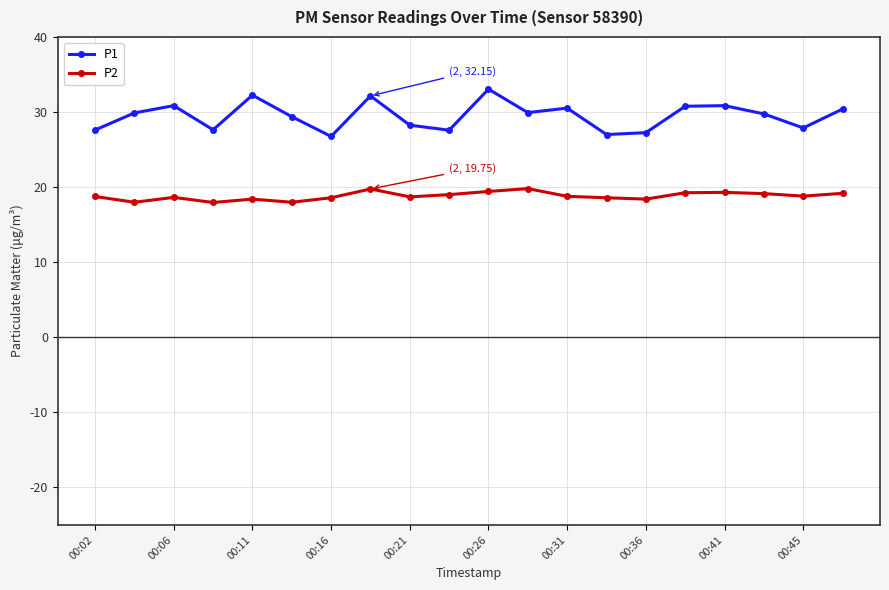

List the series in order of their peak value, lowest first.

P2, P1